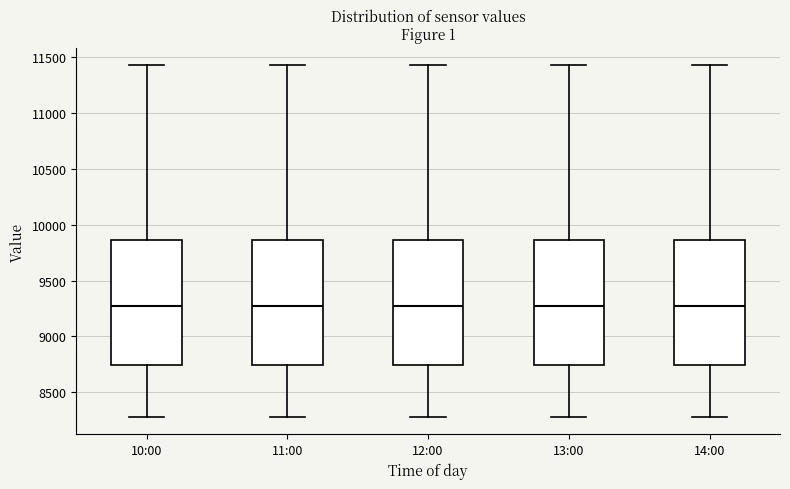

Reading left to right, read every box against the y-axis: the position of its median line, the range the box covers, and the ends of its whiskers. The values are not printed on the chart, so give them approximately, as read against the axis.

10:00: median 9250, box 8750 to 9850, whiskers 8300 to 11450
11:00: median 9250, box 8750 to 9850, whiskers 8300 to 11450
12:00: median 9250, box 8750 to 9850, whiskers 8300 to 11450
13:00: median 9250, box 8750 to 9850, whiskers 8300 to 11450
14:00: median 9250, box 8750 to 9850, whiskers 8300 to 11450